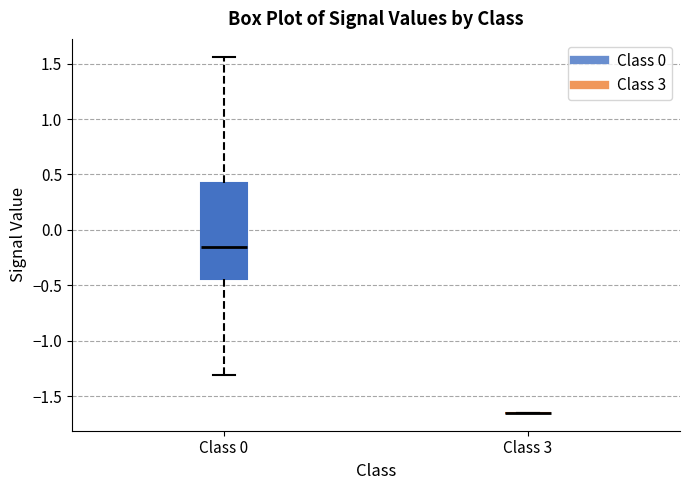

Reading left to right, transcribe this box plot: for each box, give where its median line is, the range the box spans, and where its two whiskers end, as read against the y-axis. The values are not printed on the chart, so give them approximately, as read against the axis.

Class 0: median -0.15, box -0.45 to 0.40, whiskers -1.30 to 1.55
Class 3: box collapsed to a line at -1.65, whiskers -1.65 to -1.65